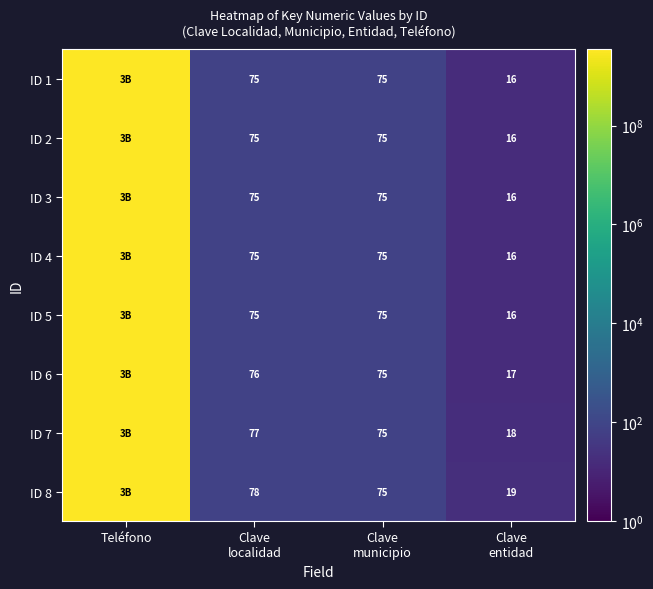

How many distinct data groups are displayed?

8